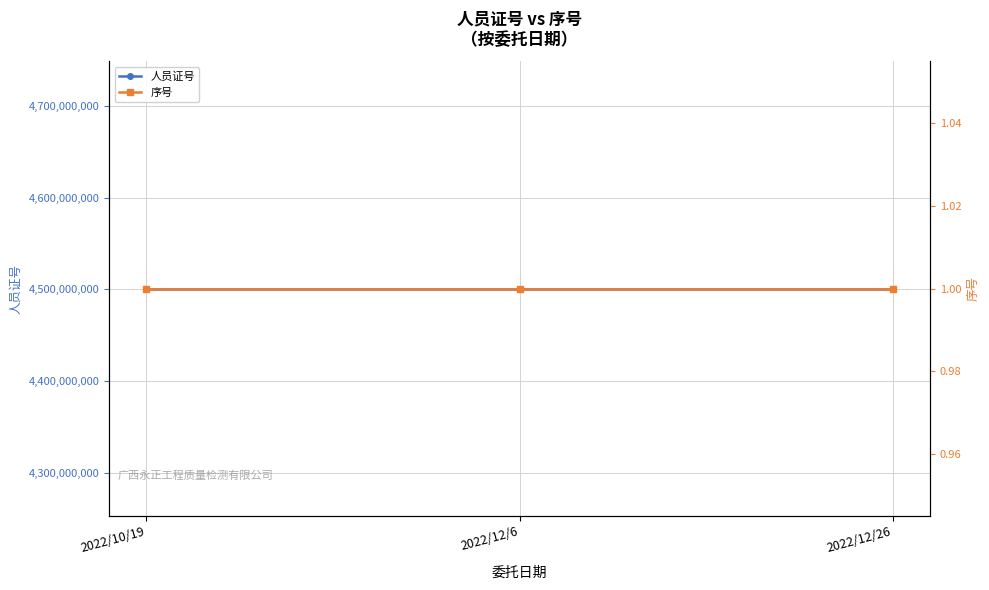

What position from the left is 2022/12/6?

2